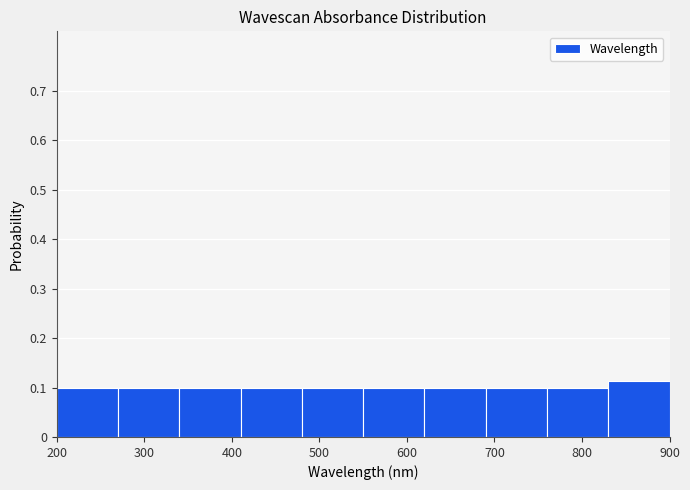

What is the height of the bar covering 340 to 410 on the x-axis? The values are not printed on the chart, so give them approximately, as read against the axis.

0.10